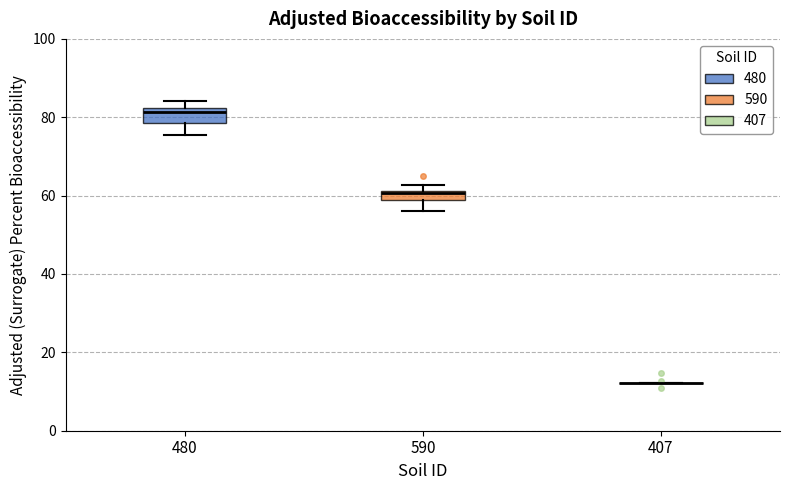

Where is the upper edge of the box at x = 480 on the y-axis? The values are not printed on the chart, so give them approximately, as read against the axis.

82